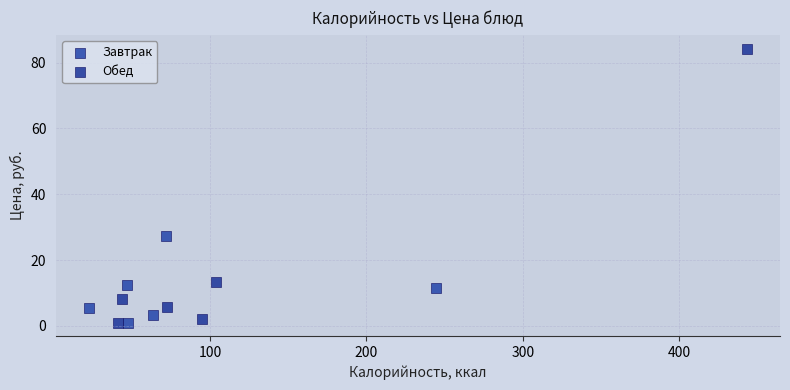

Which series reaches the maximum Y coordinate?

Обед